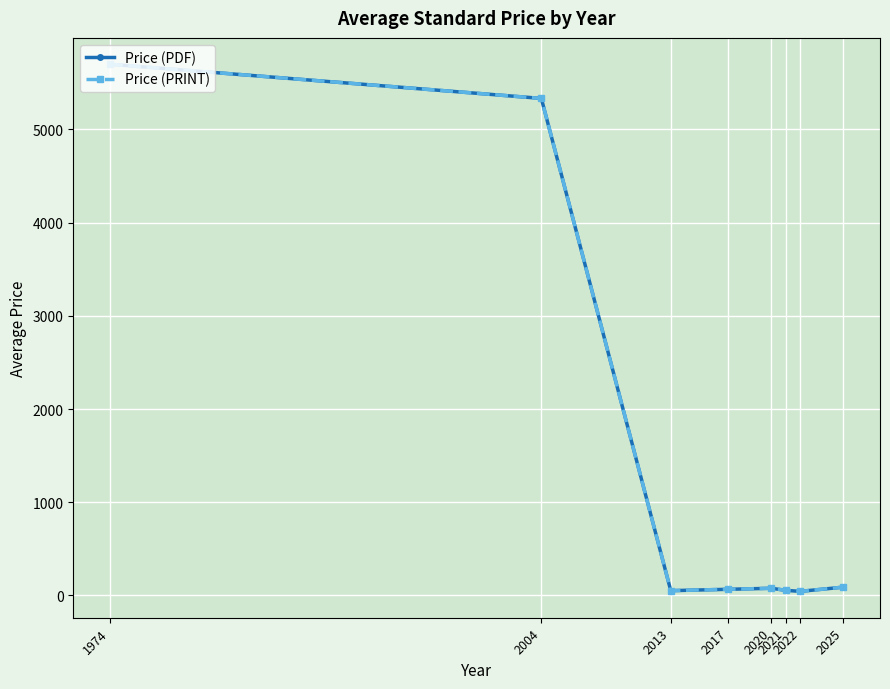

How many interior local valleys does the Price (PDF) series have?

2